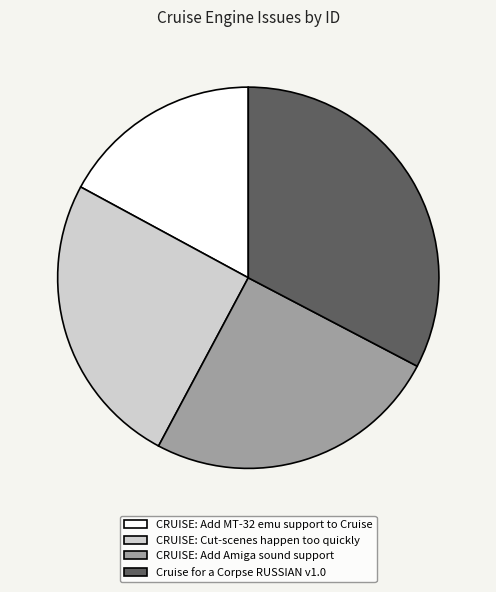

Which slice is the largest?

Cruise for a Corpse RUSSIAN v1.0